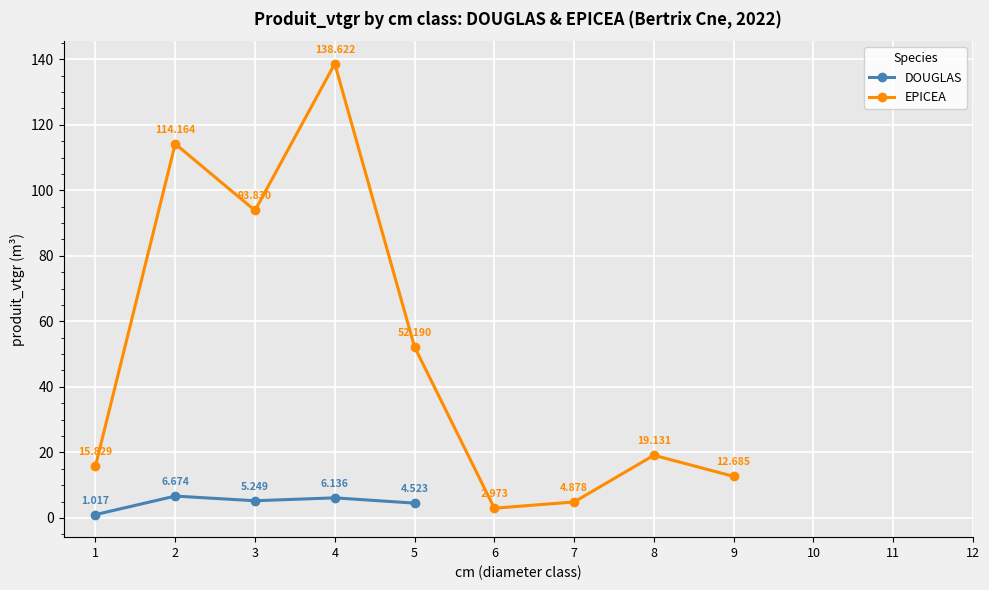

At which category does the data reach its first local valley?

3